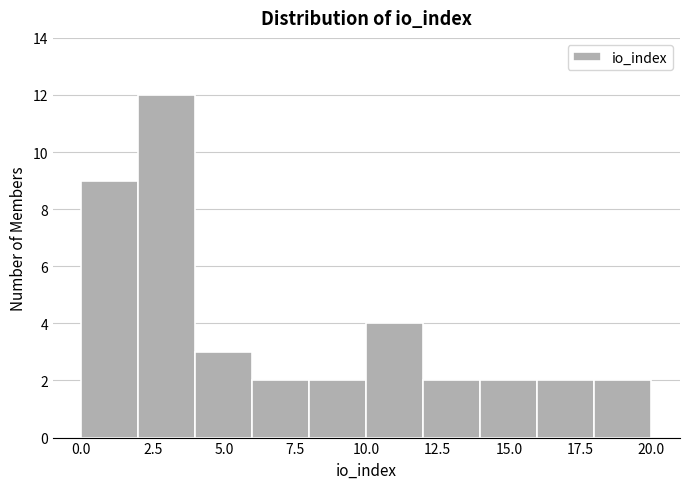

How tall is the bar that spans 0 to 2 on the x-axis? The values are not printed on the chart, so give them approximately, as read against the axis.

9